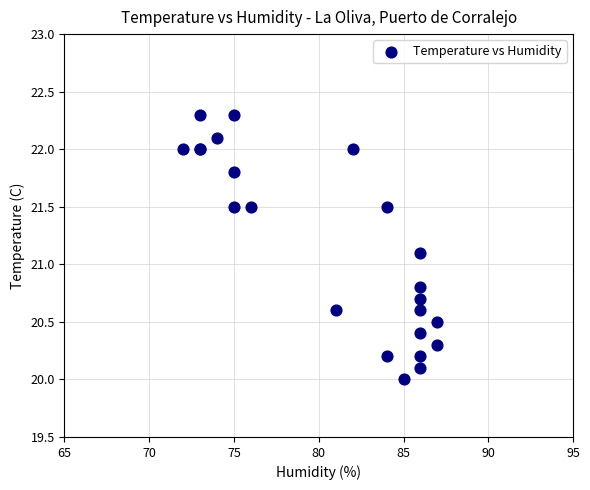

What Y value in the scatter plot is closest to 21?

21.1